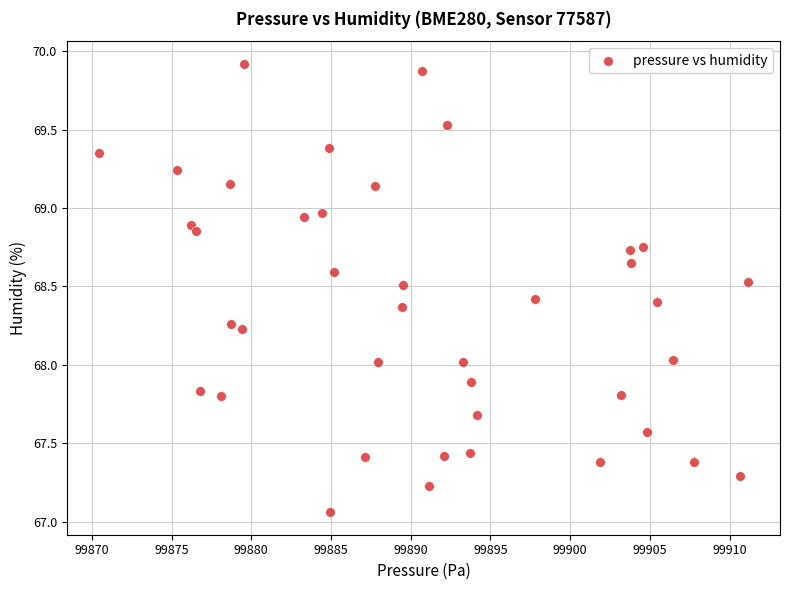

What is the range of X values (max minus min)?

40.7